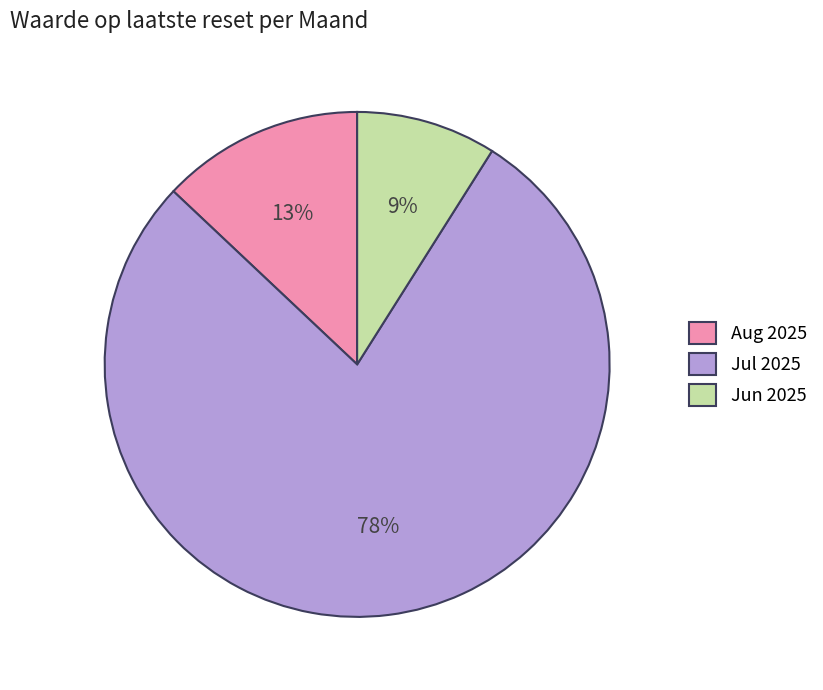

Which category accounts for the majority?

Jul 2025